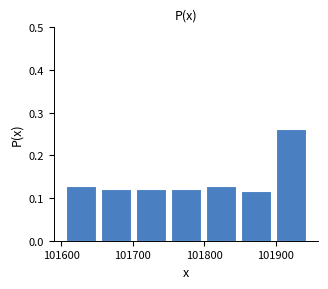

Reading left to right, list every bar in this chart as the range it spans on the x-axis followed by its height. Neither the bar edges nor the heights are printed on the chart, so give them approximately, as read against the axes.

101600 to 101650: 0.13
101650 to 101700: 0.12
101700 to 101750: 0.12
101750 to 101800: 0.12
101800 to 101850: 0.13
101850 to 101900: 0.12
101900 to 101950: 0.26